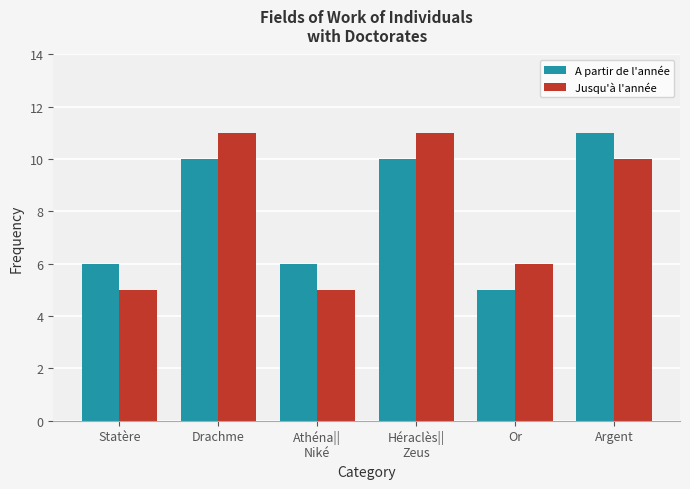

Read the A partir de l'année value at Drachme.

10